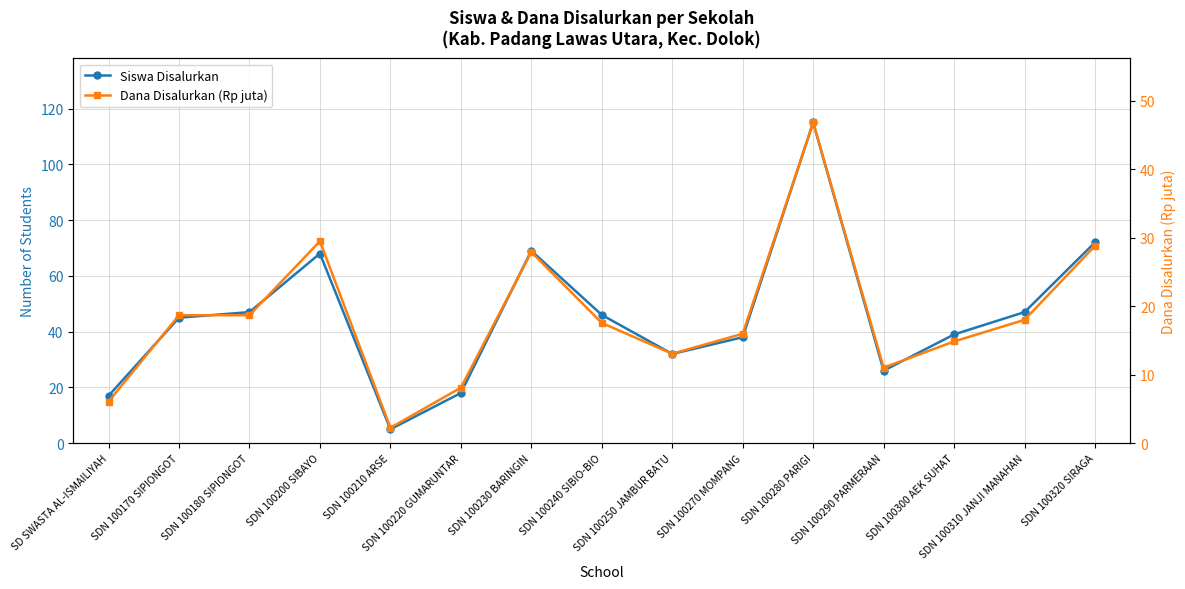

What is the sum of all Dana Disalurkan (Rp juta) values?

277.2